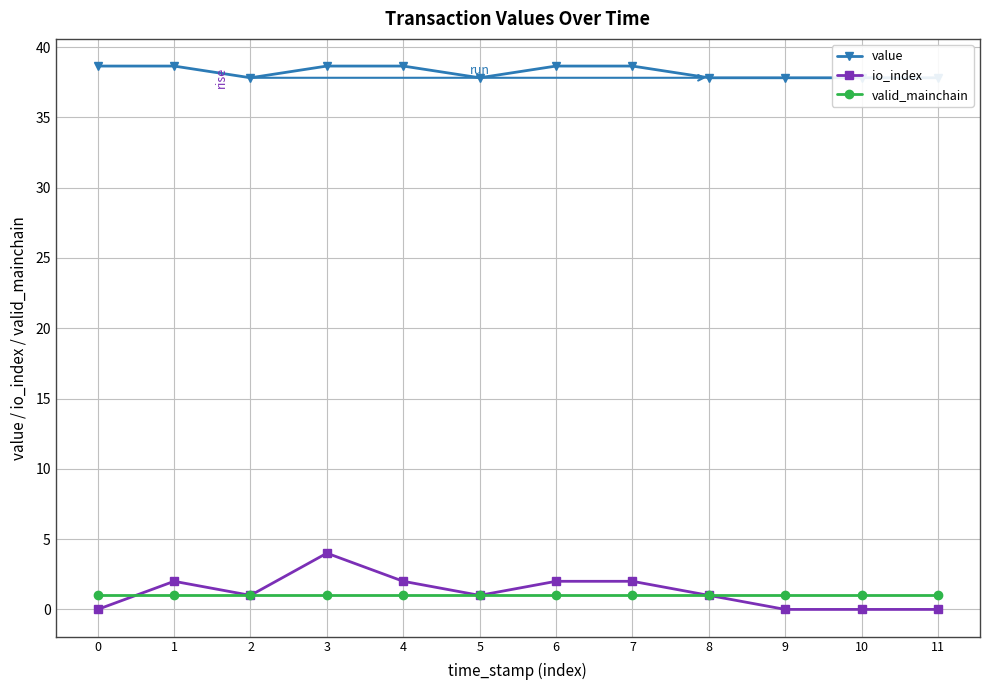

What is the sum of the value values at 10 and 11?

75.6